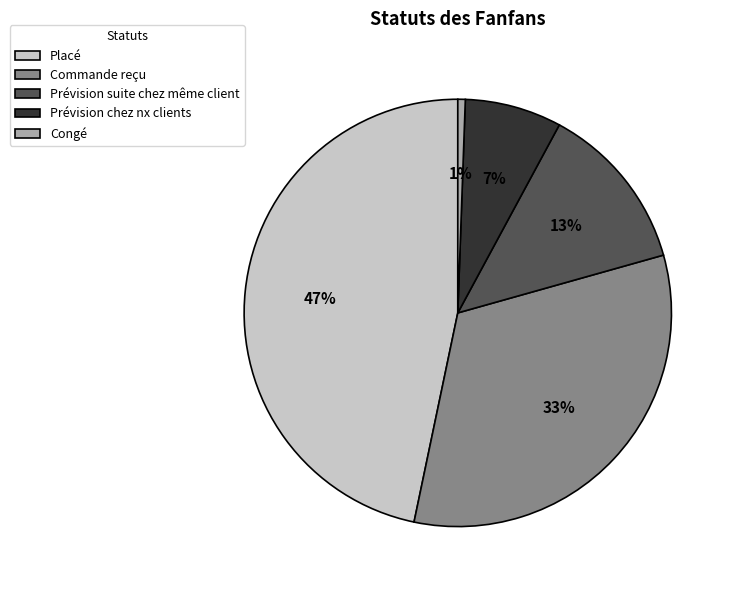

Which category has the biggest portion of the pie?

Placé